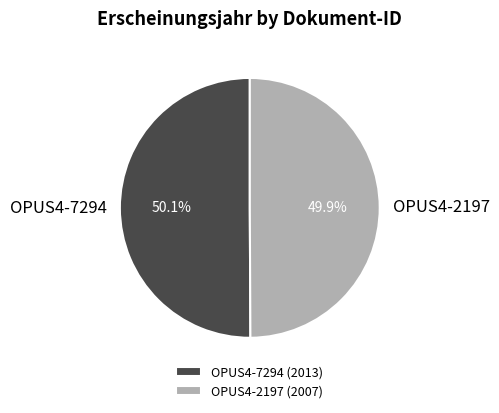

What is the ratio of the value at OPUS4-2197 to the value at OPUS4-7294?

1.0